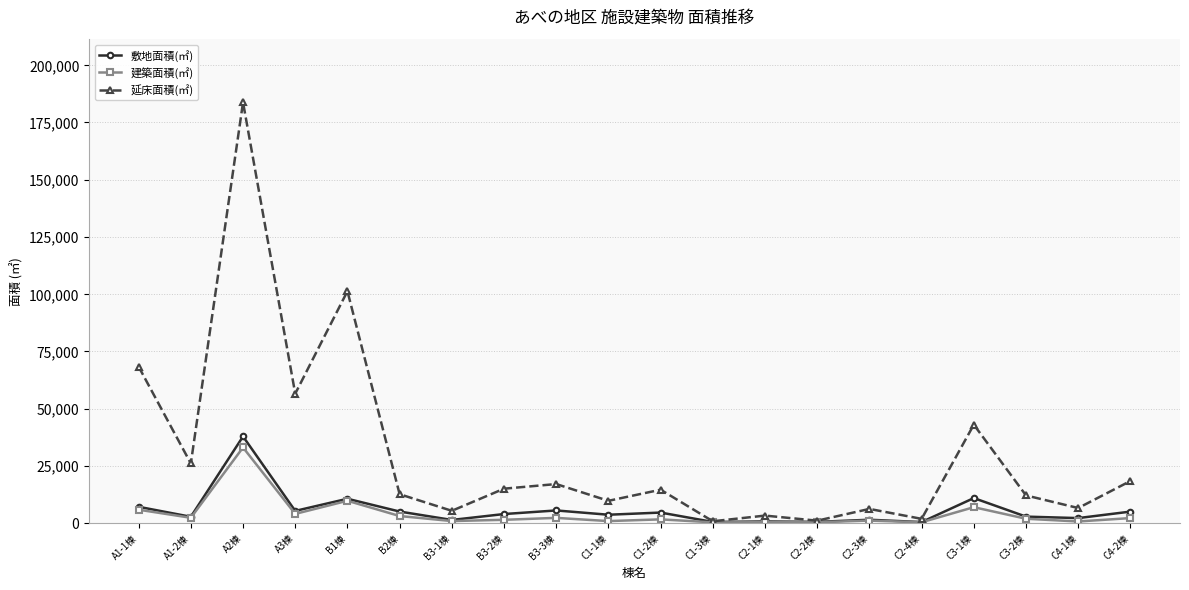

What is the label of the 19th point from the left?

C4-1棟